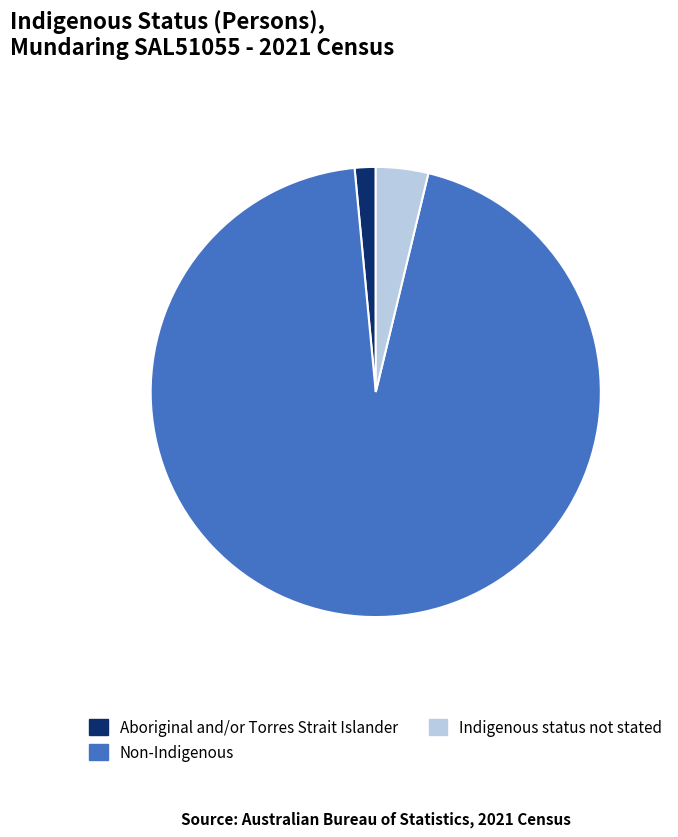

Which category has the smallest portion of the pie?

Aboriginal and/or Torres Strait Islander